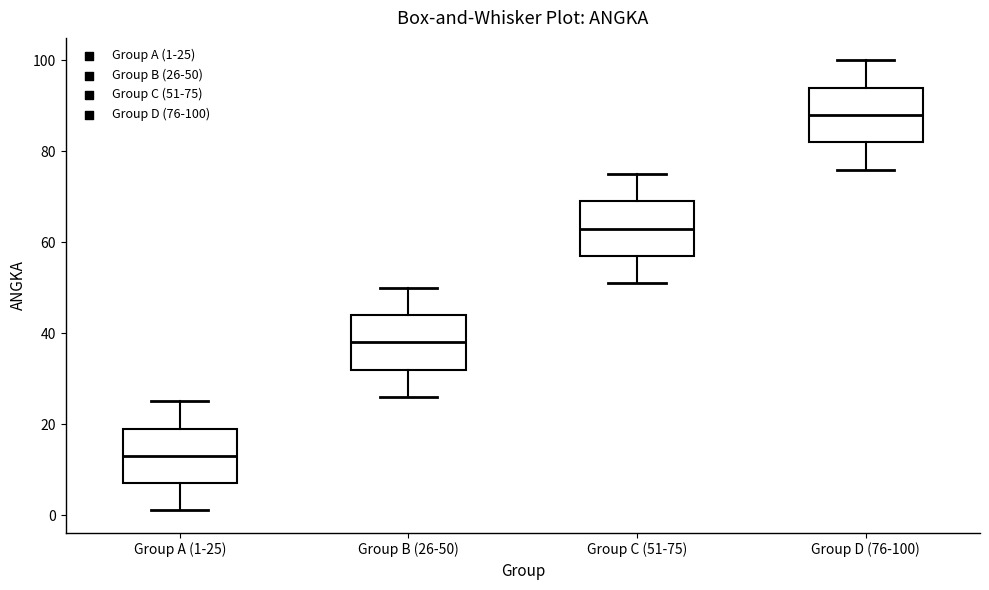

Where does the upper whisker of the box for Group A (1-25) end on the y-axis? The values are not printed on the chart, so give them approximately, as read against the axis.

26